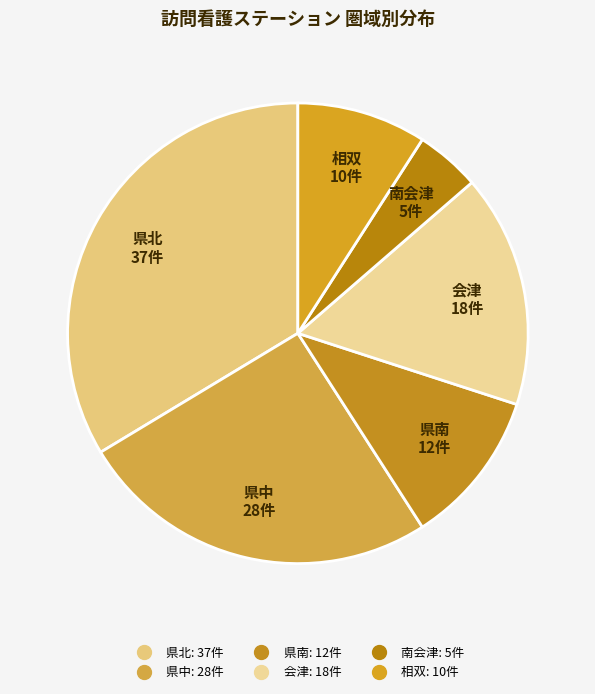

Is 南会津 the majority of the pie?

No